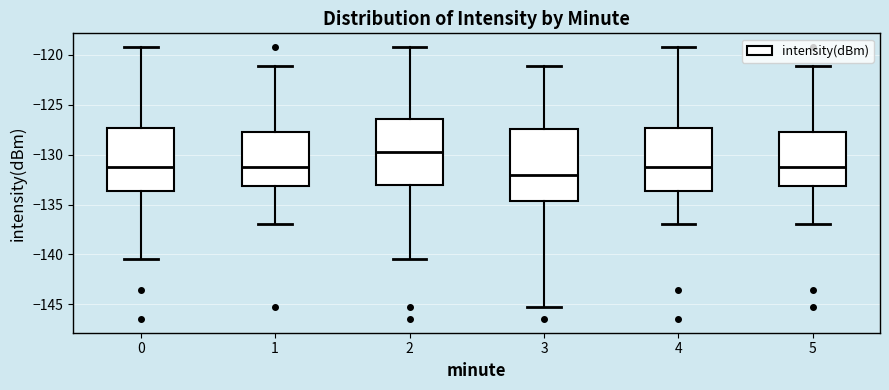

Which box is the tallest, from its lower edge to its upper edge?

3